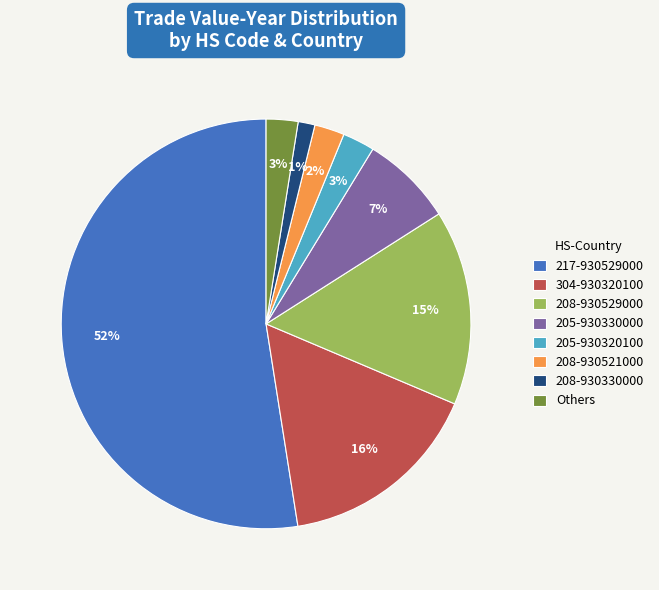

Is there a majority slice in this chart?

Yes